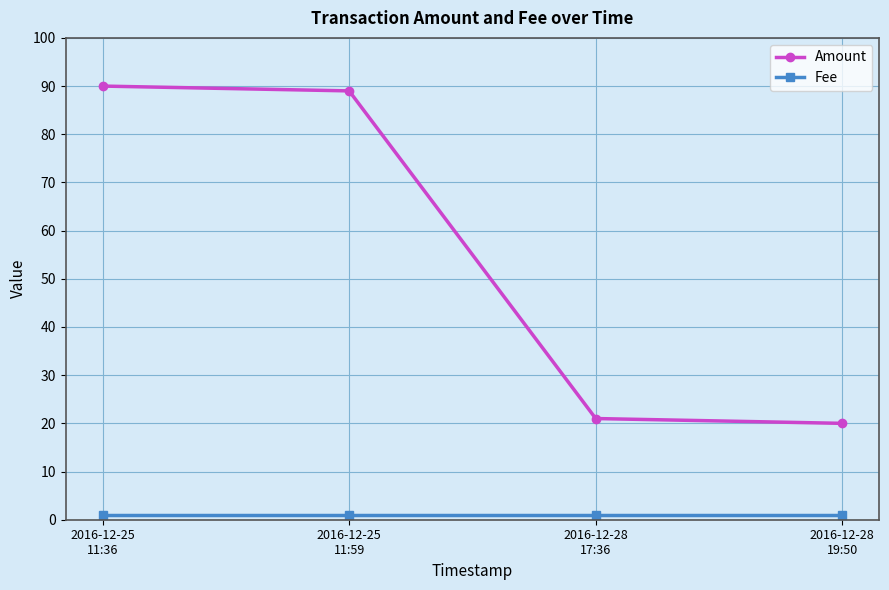

List the series in order of their peak value, highest first.

Amount, Fee